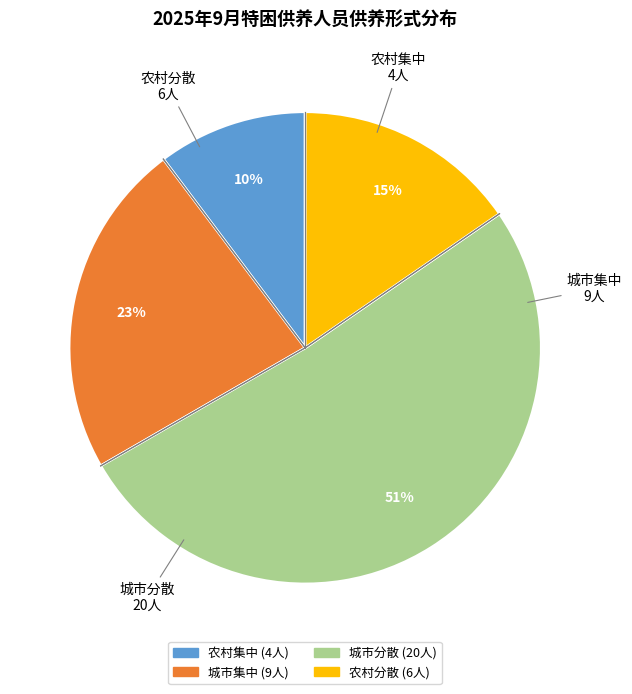

Which has a higher value, 城市集中 or 城市分散?

城市分散